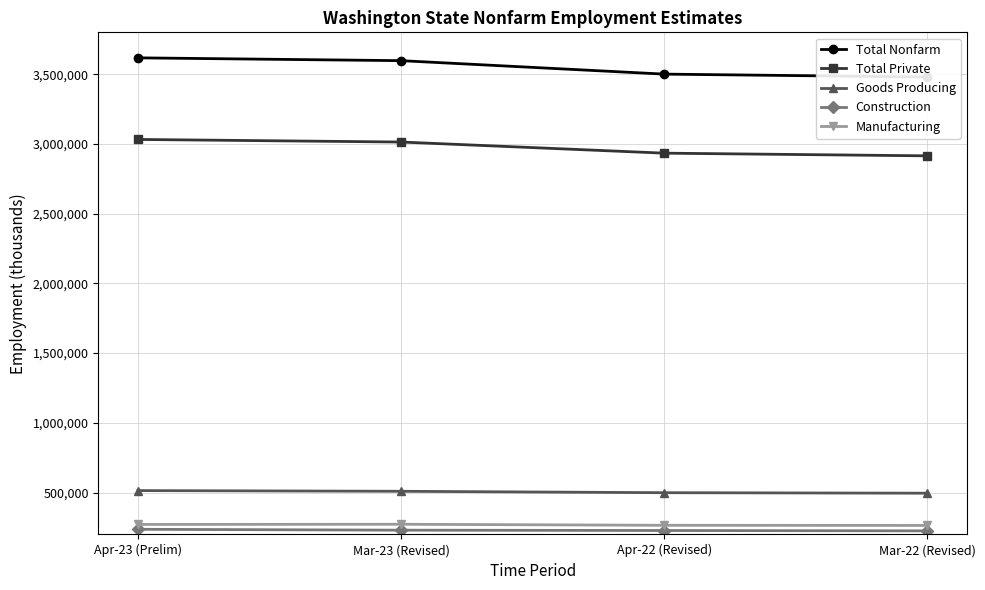

Is the value of Construction at Apr-23 (Prelim) greater than the value of Manufacturing at Mar-23 (Revised)?

No